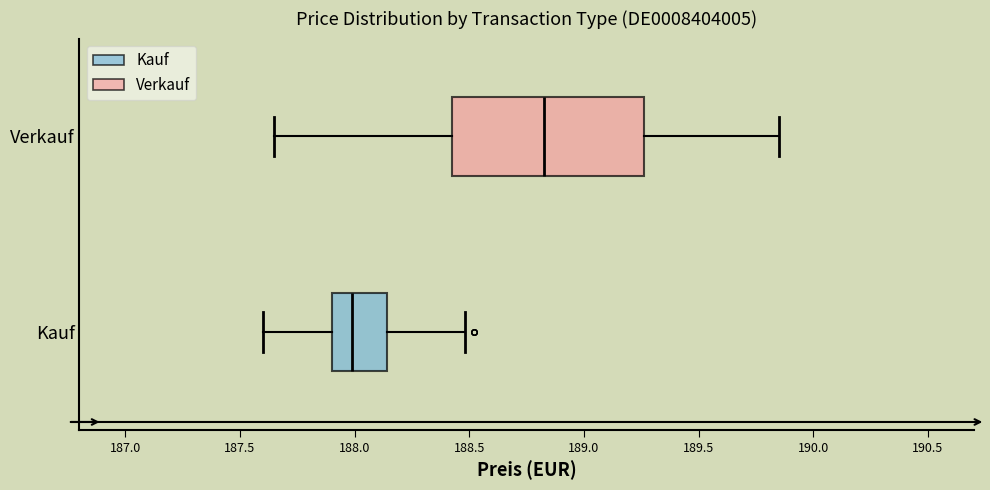

Reading bottom to top, transcribe this box plot: for each box, give where its median line is, the range the box spans, and where its two whiskers end, as read against the x-axis. The values are not printed on the chart, so give them approximately, as read against the axis.

Kauf: median 188.00, box 187.90 to 188.15, whiskers 187.60 to 188.50
Verkauf: median 188.85, box 188.45 to 189.25, whiskers 187.65 to 189.85